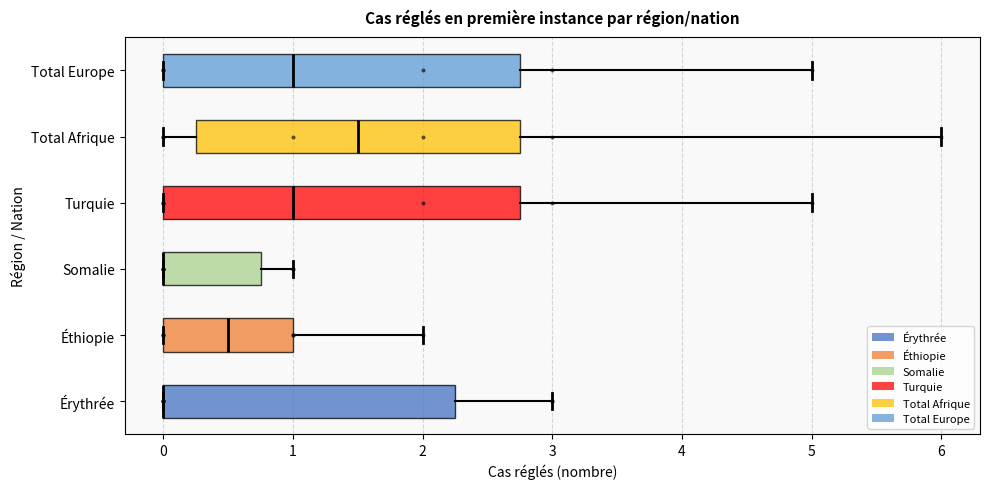

Where is the right edge of the box for Total Afrique on the x-axis? The values are not printed on the chart, so give them approximately, as read against the axis.

2.8